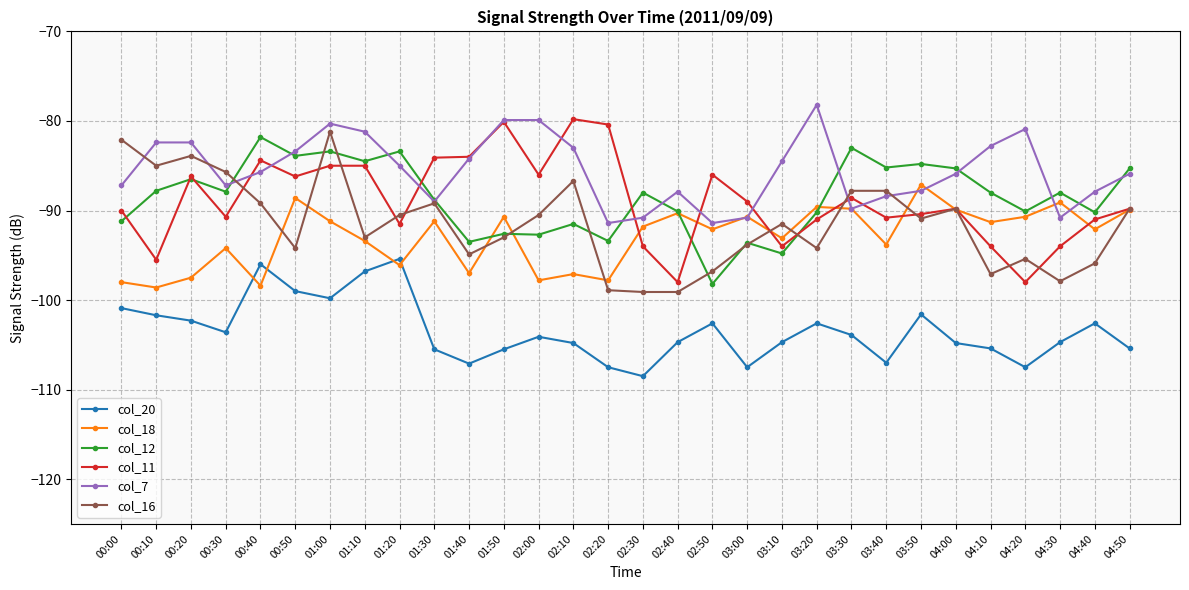

What is the label of the 25th point from the right?

00:50